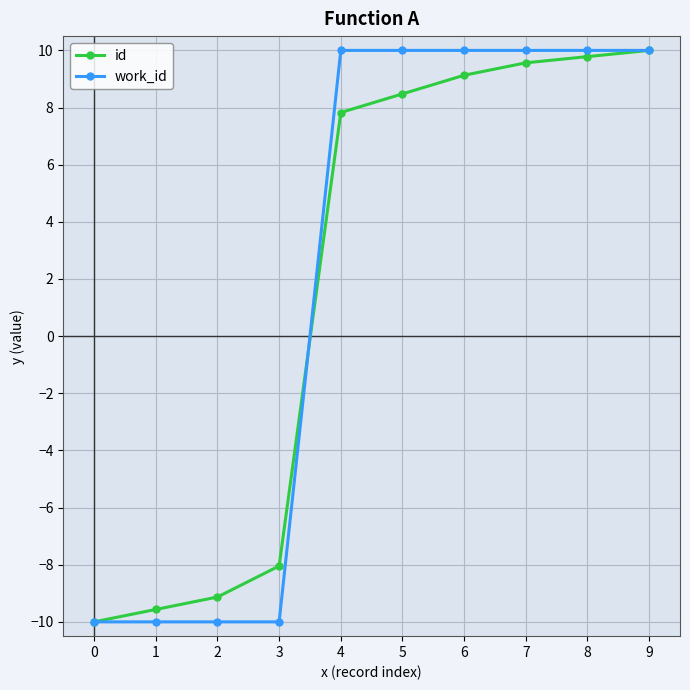

Reading right to left, extract all data points from this chart.

id: 10.0	9.8	9.6	9.1	8.5	7.8	-8.0	-9.1	-9.6	-10.0
work_id: 10.0	10.0	10.0	10.0	10.0	10.0	-10.0	-10.0	-10.0	-10.0